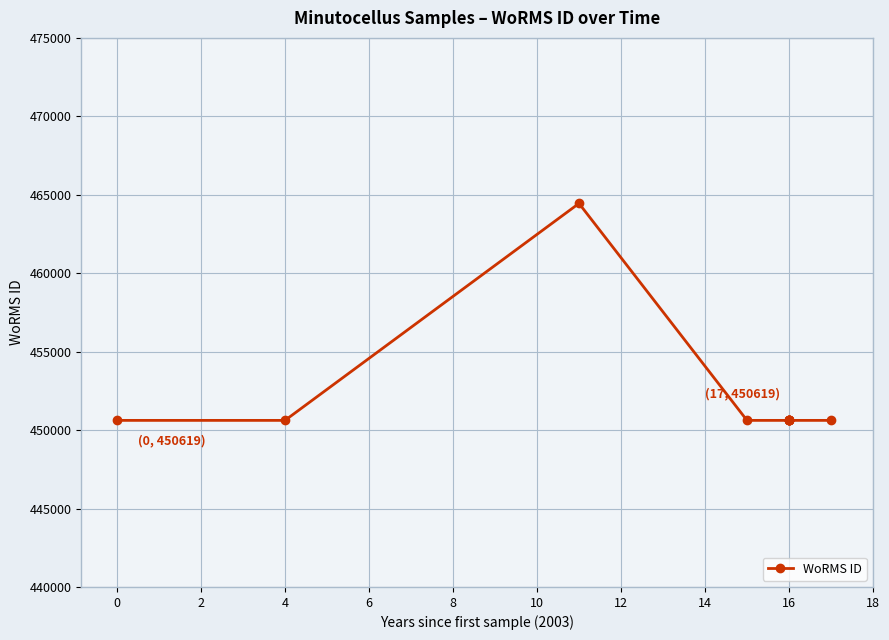

Reading right to left, list all the values displayed in this chart.

450619	450619	450619	450619	450619	450619	450619	450619	464449	450619	450619